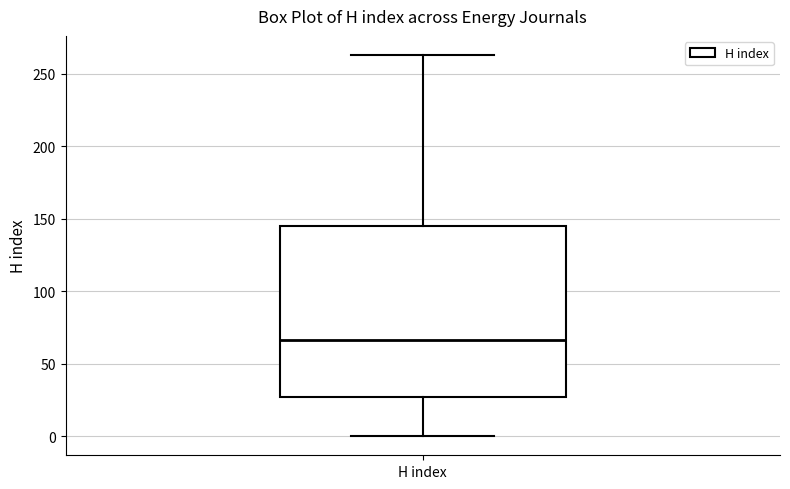

Read this box plot against the y-axis: the position of the median line, the range covered by the box, and the ends of both whiskers. The values are not printed on the chart, so give them approximately, as read against the axis.

median 65, box 25 to 145, whiskers 0 to 265